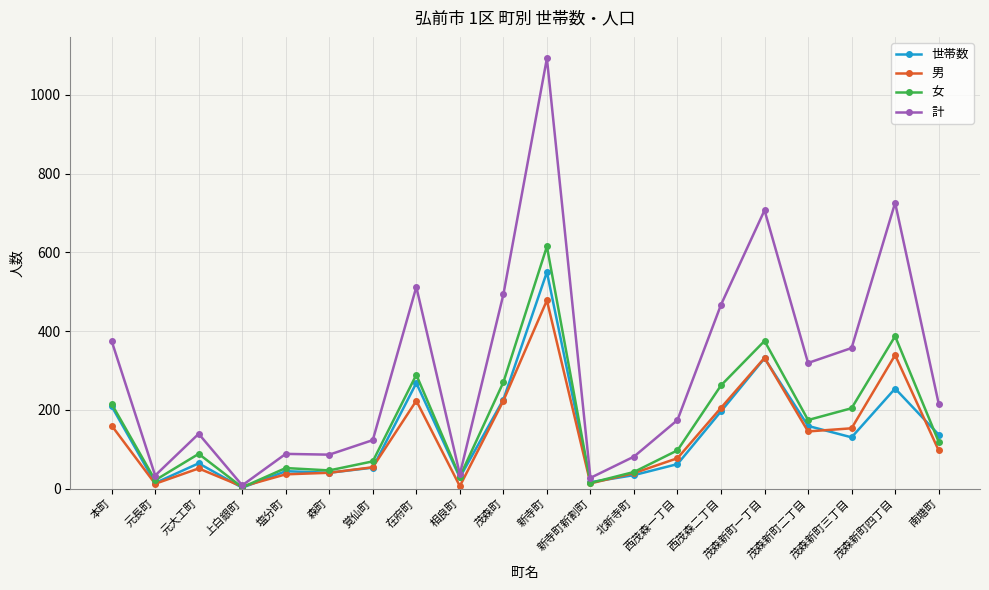

Between 元大工町 and 在府町, which series saw the biggest shift?

計